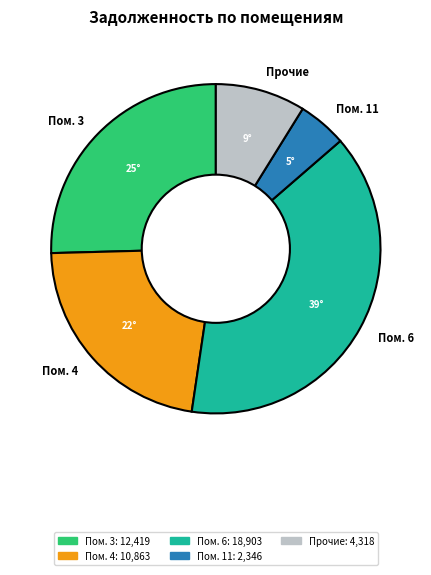

Which slice is the smallest?

Пом. 11